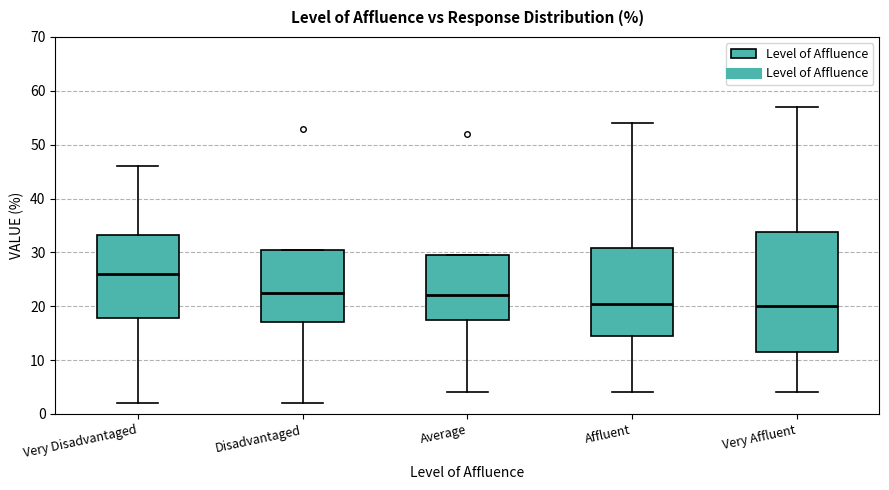

Where is the upper edge of the box for Average on the y-axis? The values are not printed on the chart, so give them approximately, as read against the axis.

30